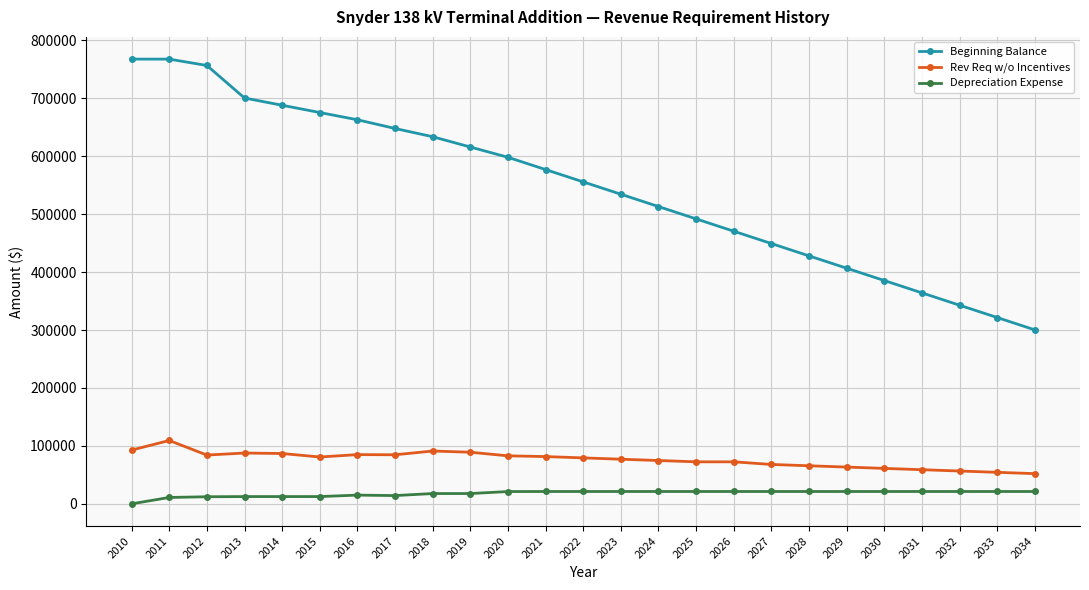

What is the minimum value for Rev Req w/o Incentives?

52115.9